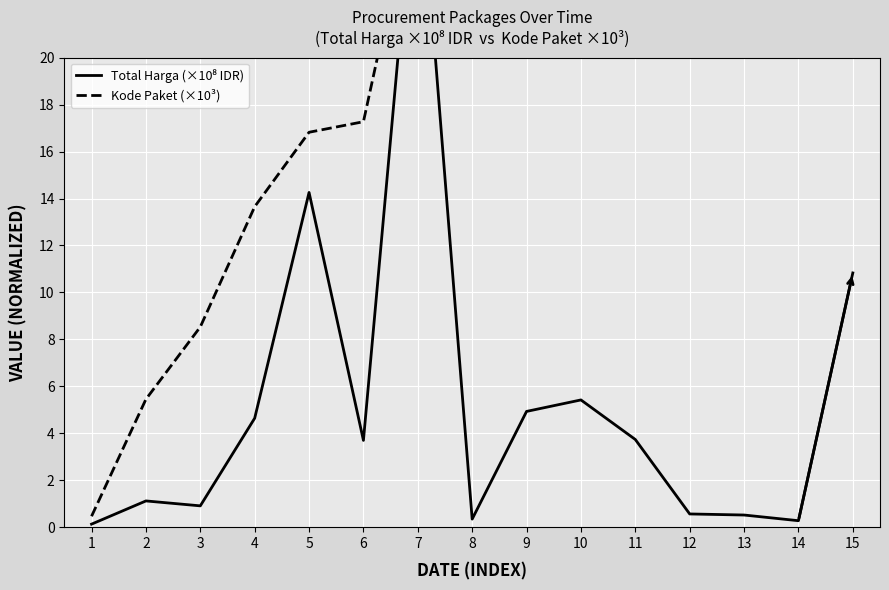

Reading left to right, list all the values displayed in this chart.

Total Harga (×10⁸ IDR): 0.1	1.1	0.9	4.6	14.3	3.7	29.4	0.3	4.9	5.4	3.7	0.6	0.5	0.3	10.8
Kode Paket (×10³): 0.5	5.4	8.5	13.7	16.8	17.3	27.9	40.1	55.8	67.3	91.1	103.5	117.8	128.5	137.9